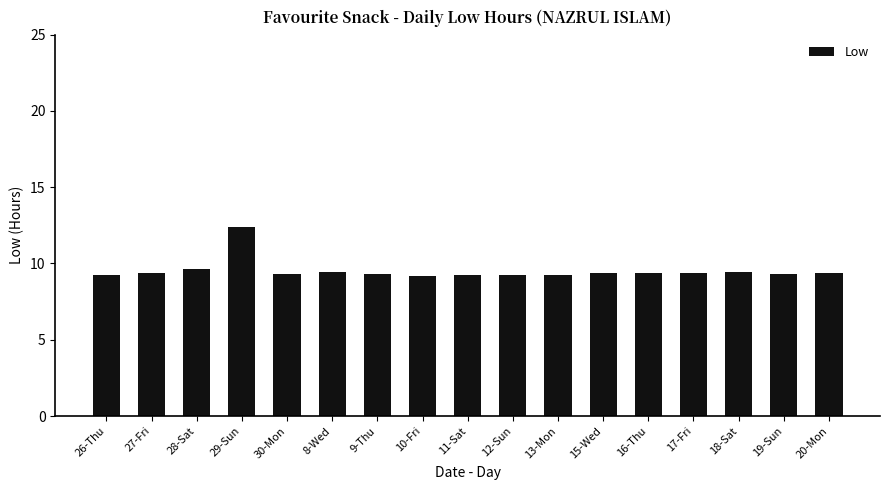

What is the smallest value displayed?

9.2